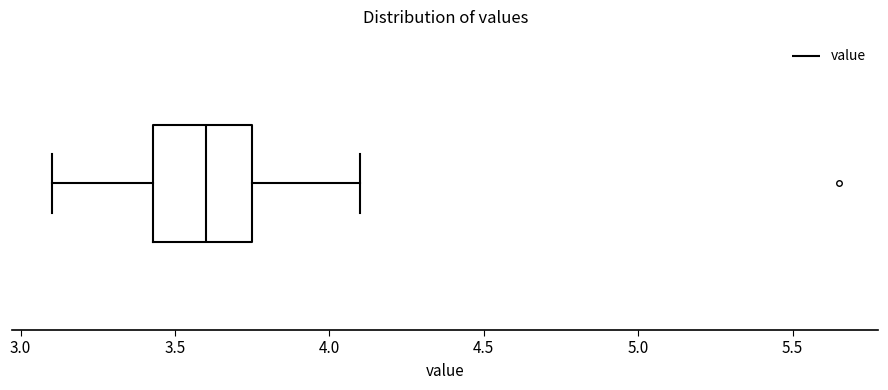

Transcribe this box plot: give where the median line is, the range the box spans, and where the two whiskers end, as read against the x-axis. The values are not printed on the chart, so give them approximately, as read against the axis.

median 3.60, box 3.45 to 3.75, whiskers 3.10 to 4.10